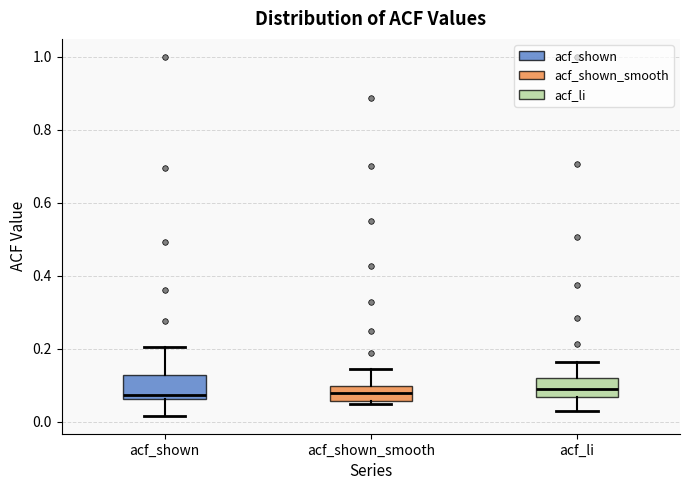

Reading left to right, read every box against the y-axis: the position of its median line, the range the box covers, and the ends of its whiskers. The values are not printed on the chart, so give them approximately, as read against the axis.

acf_shown: median 0.08, box 0.06 to 0.12, whiskers 0.02 to 0.20
acf_shown_smooth: median 0.08, box 0.06 to 0.10, whiskers 0.04 to 0.14
acf_li: median 0.08, box 0.06 to 0.12, whiskers 0.04 to 0.16